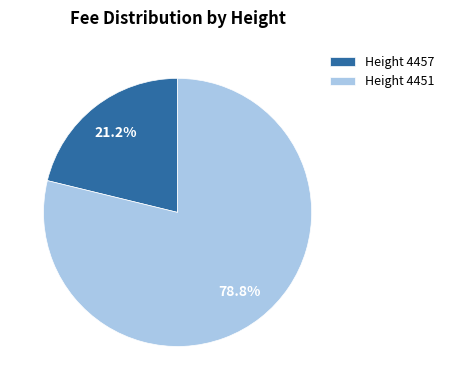

Approximately how many times larger is the value at Height 4457 compared to Height 4451?

0.3